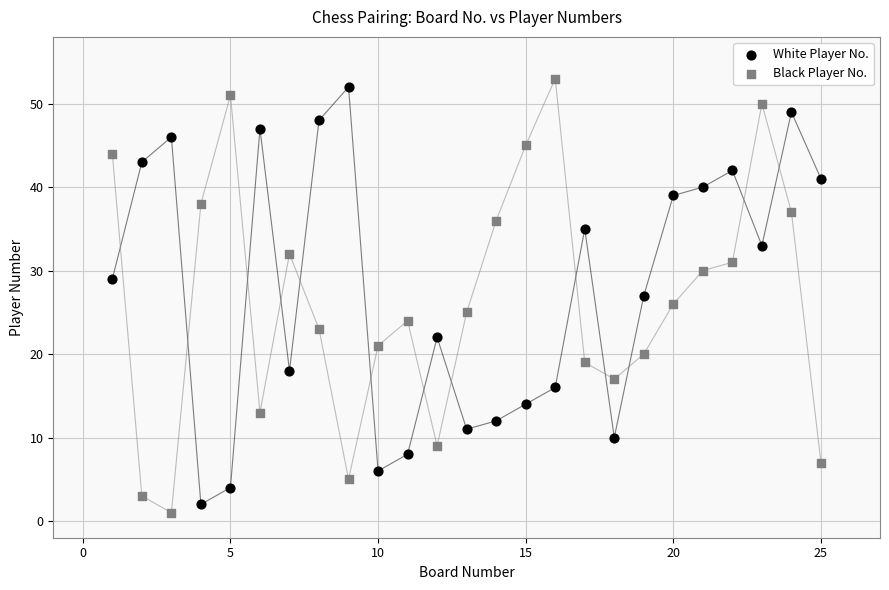

Across all data points, what is the range of X values (max minus min)?

24